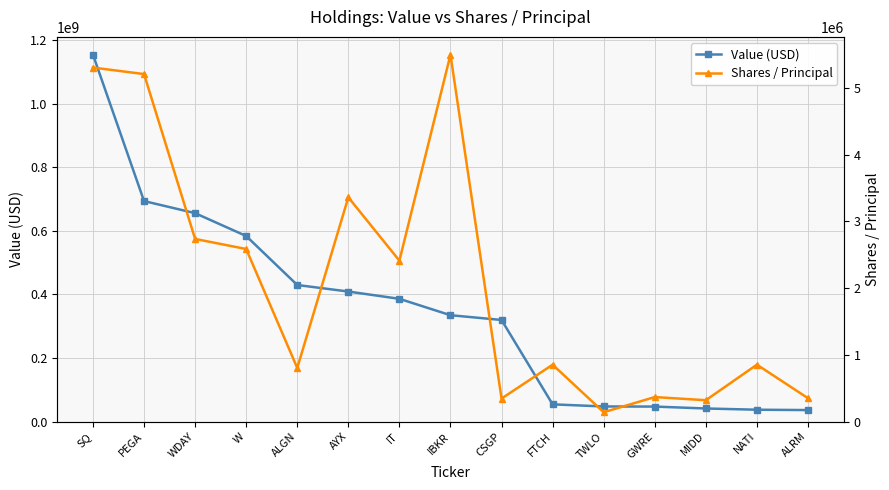

What is the difference between the maximum and minimum values in the Value (USD) series?

1118141000